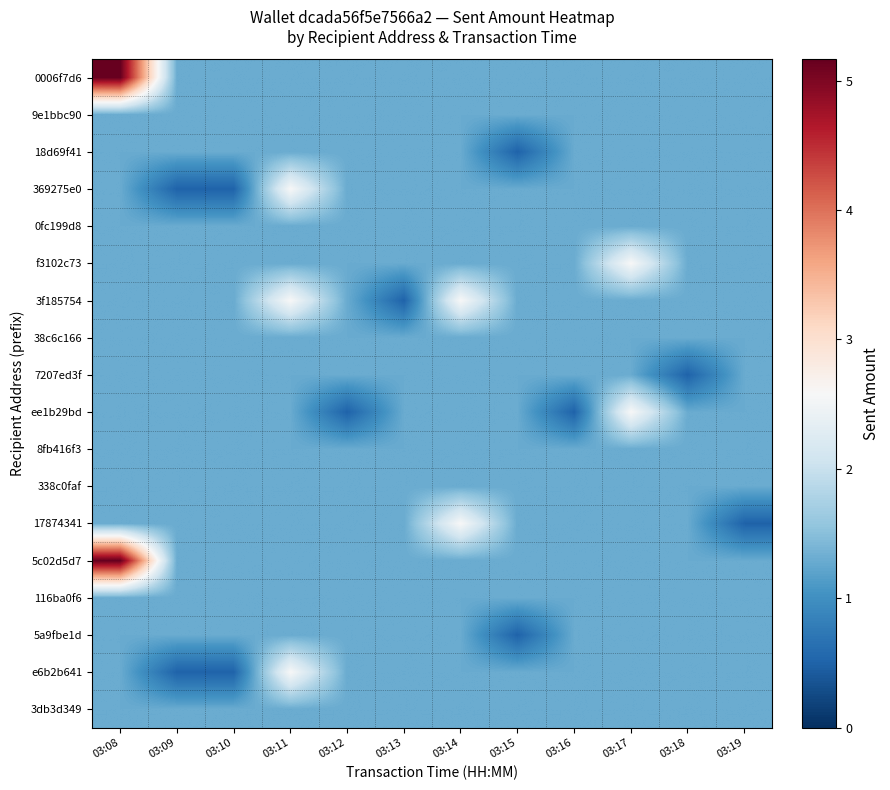

Reading left to right, what are all the values shown in this chart?

0006f7d6: 03:08=5.2	03:09=1.3	03:10=1.3	03:11=1.3	03:12=1.3	03:13=1.3	03:14=1.3	03:15=1.3	03:16=1.3	03:17=1.3	03:18=1.3	03:19=1.3
9e1bbc90: 03:08=1.3	03:09=1.3	03:10=1.3	03:11=1.3	03:12=1.3	03:13=1.3	03:14=1.3	03:15=1.3	03:16=1.3	03:17=1.3	03:18=1.3	03:19=1.3
18d69f41: 03:08=1.3	03:09=1.3	03:10=1.3	03:11=1.3	03:12=1.3	03:13=1.3	03:14=1.3	03:15=0.5	03:16=1.3	03:17=1.3	03:18=1.3	03:19=1.3
369275e0: 03:08=1.3	03:09=0.5	03:10=0.5	03:11=2.6	03:12=1.3	03:13=1.3	03:14=1.3	03:15=1.3	03:16=1.3	03:17=1.3	03:18=1.3	03:19=1.3
0fc199d8: 03:08=1.3	03:09=1.3	03:10=1.3	03:11=1.3	03:12=1.3	03:13=1.3	03:14=1.3	03:15=1.3	03:16=1.3	03:17=1.3	03:18=1.3	03:19=1.3
f3102c73: 03:08=1.3	03:09=1.3	03:10=1.3	03:11=1.3	03:12=1.3	03:13=1.3	03:14=1.3	03:15=1.3	03:16=1.3	03:17=2.6	03:18=1.3	03:19=1.3
3f185754: 03:08=1.3	03:09=1.3	03:10=1.3	03:11=2.6	03:12=1.3	03:13=0.5	03:14=2.6	03:15=1.3	03:16=1.3	03:17=1.3	03:18=1.3	03:19=1.3
38c6c166: 03:08=1.3	03:09=1.3	03:10=1.3	03:11=1.3	03:12=1.3	03:13=1.3	03:14=1.3	03:15=1.3	03:16=1.3	03:17=1.3	03:18=1.3	03:19=1.3
7207ed3f: 03:08=1.3	03:09=1.3	03:10=1.3	03:11=1.3	03:12=1.3	03:13=1.3	03:14=1.3	03:15=1.3	03:16=1.3	03:17=1.3	03:18=0.5	03:19=1.3
ee1b29bd: 03:08=1.3	03:09=1.3	03:10=1.3	03:11=1.3	03:12=0.5	03:13=1.3	03:14=1.3	03:15=1.3	03:16=0.5	03:17=2.6	03:18=1.3	03:19=1.3
8fb416f3: 03:08=1.3	03:09=1.3	03:10=1.3	03:11=1.3	03:12=1.3	03:13=1.3	03:14=1.3	03:15=1.3	03:16=1.3	03:17=1.3	03:18=1.3	03:19=1.3
338c0faf: 03:08=1.3	03:09=1.3	03:10=1.3	03:11=1.3	03:12=1.3	03:13=1.3	03:14=1.3	03:15=1.3	03:16=1.3	03:17=1.3	03:18=1.3	03:19=1.3
17874341: 03:08=1.3	03:09=1.3	03:10=1.3	03:11=1.3	03:12=1.3	03:13=1.3	03:14=2.6	03:15=1.3	03:16=1.3	03:17=1.3	03:18=1.3	03:19=0.5
5c02d5d7: 03:08=5.2	03:09=1.3	03:10=1.3	03:11=1.3	03:12=1.3	03:13=1.3	03:14=1.3	03:15=1.3	03:16=1.3	03:17=1.3	03:18=1.3	03:19=1.3
116ba0f6: 03:08=1.3	03:09=1.3	03:10=1.3	03:11=1.3	03:12=1.3	03:13=1.3	03:14=1.3	03:15=1.3	03:16=1.3	03:17=1.3	03:18=1.3	03:19=1.3
5a9fbe1d: 03:08=1.3	03:09=1.3	03:10=1.3	03:11=1.3	03:12=1.3	03:13=1.3	03:14=1.3	03:15=0.5	03:16=1.3	03:17=1.3	03:18=1.3	03:19=1.3
e6b2b641: 03:08=1.3	03:09=0.5	03:10=0.5	03:11=2.6	03:12=1.3	03:13=1.3	03:14=1.3	03:15=1.3	03:16=1.3	03:17=1.3	03:18=1.3	03:19=1.3
3db3d349: 03:08=1.3	03:09=1.3	03:10=1.3	03:11=1.3	03:12=1.3	03:13=1.3	03:14=1.3	03:15=1.3	03:16=1.3	03:17=1.3	03:18=1.3	03:19=1.3